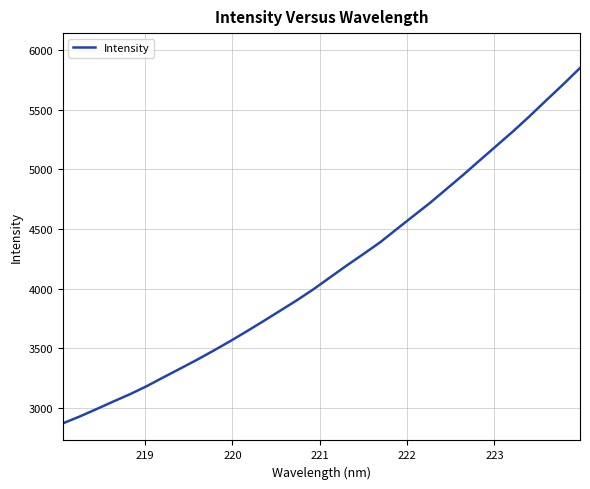

What is the greatest value displayed?

5848.1